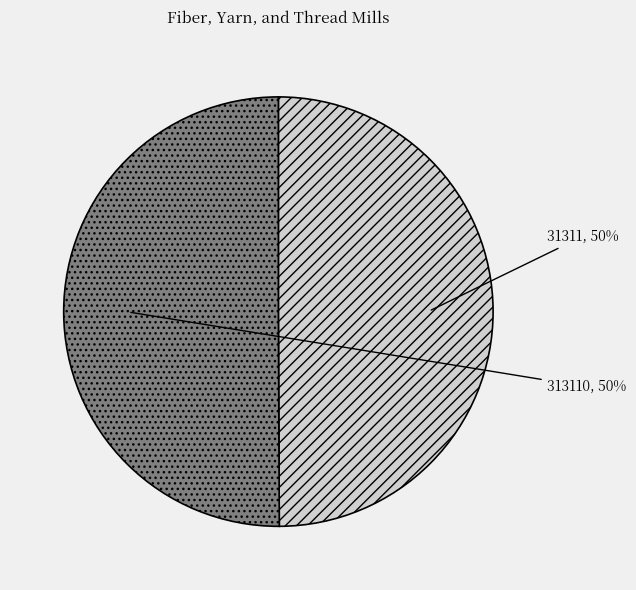

How many segments does this pie chart have?

2